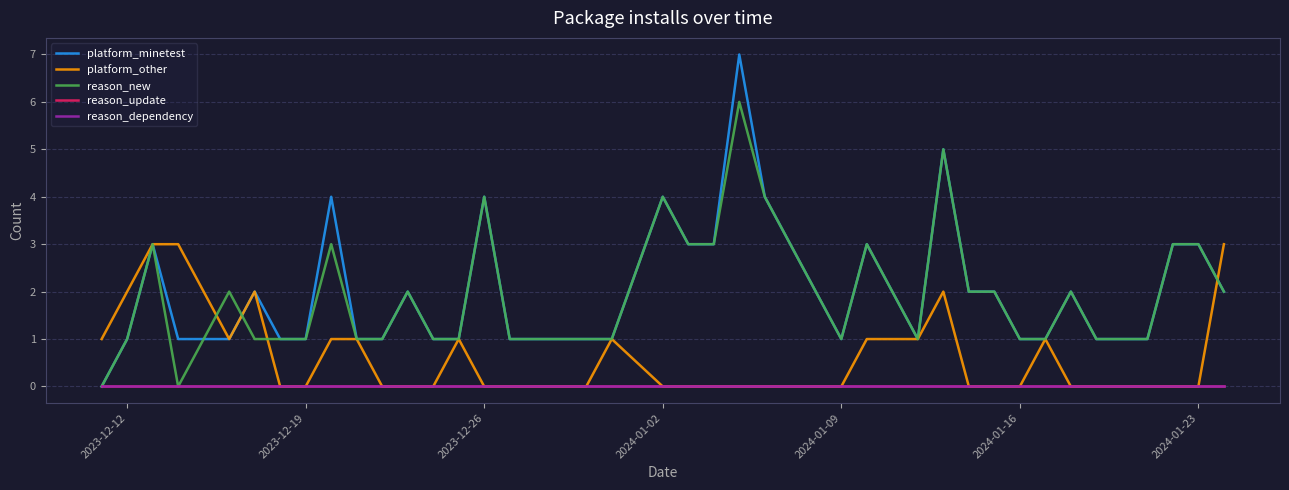

Which series ends up on top after the final intersection of platform_minetest and platform_other?

platform_other